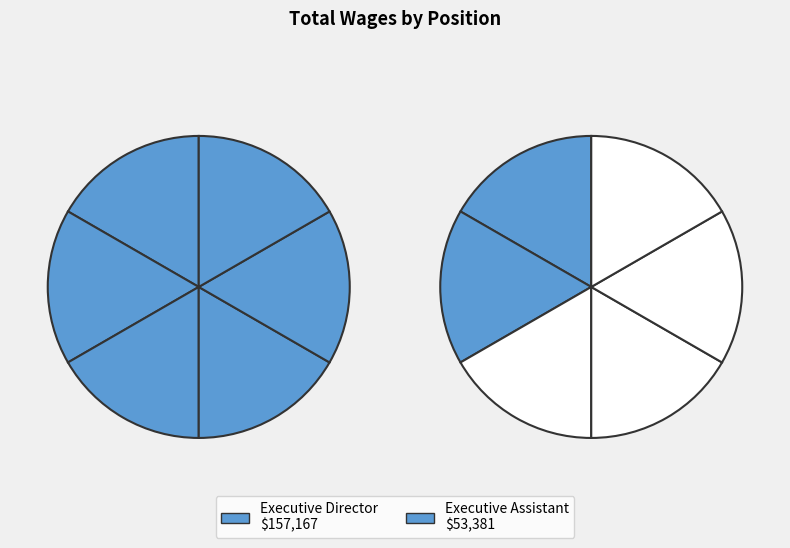

Which slice is the smallest?

Executive Assistant